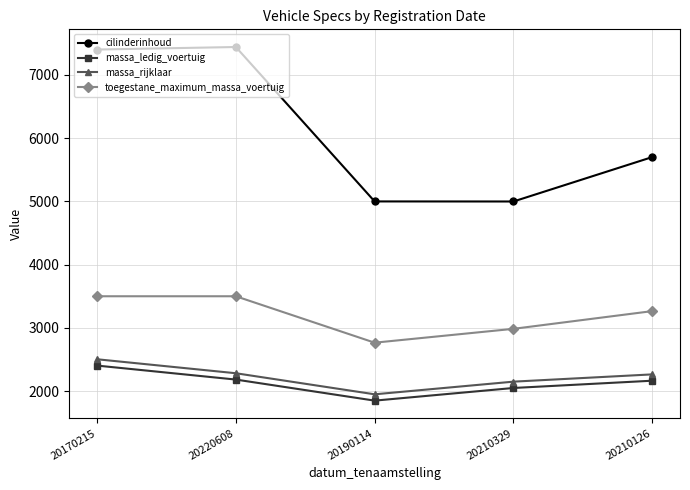

What is the highest value of the cilinderinhoud series?

7440